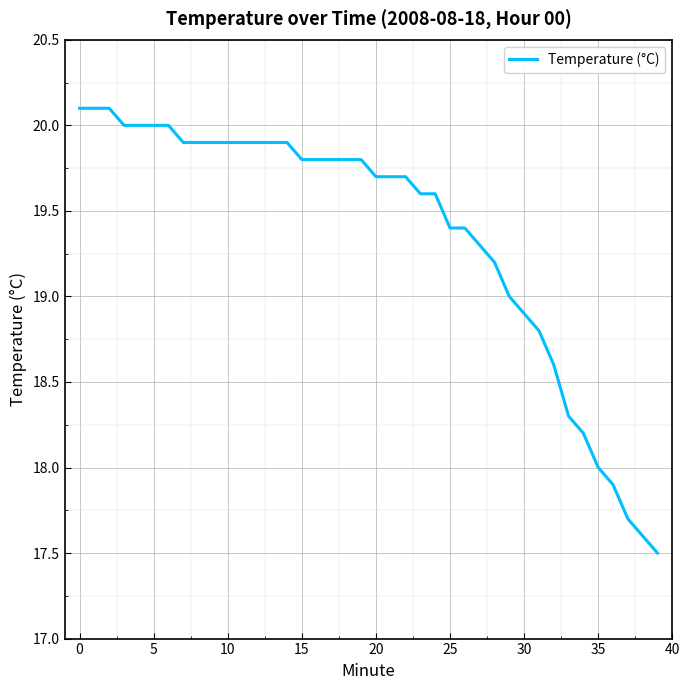

What is the greatest value displayed?

20.1